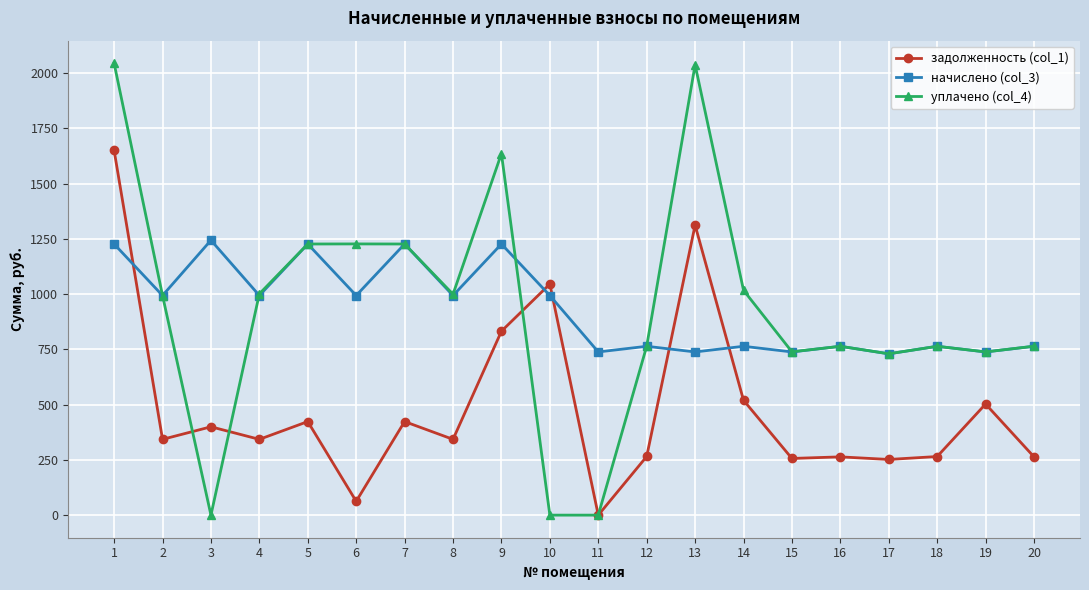

True or false: уплачено (col_4) has more than 0 points higher than both neighbors.

True